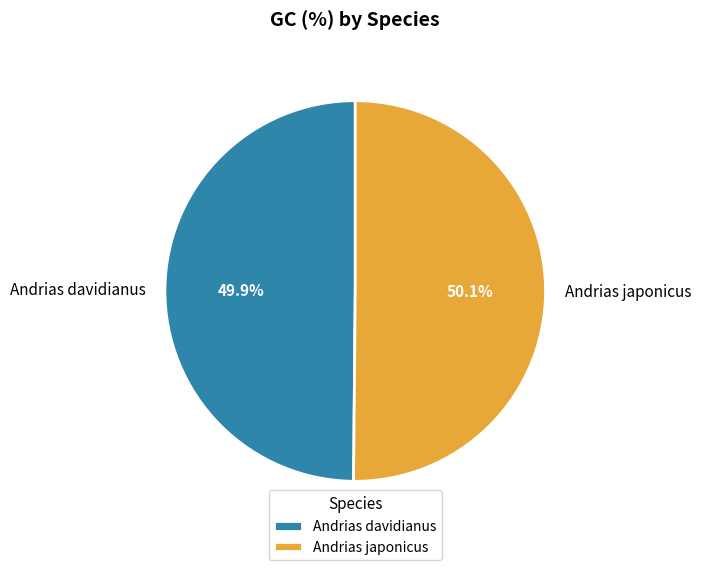

How much of the chart is everything except Andrias davidianus?

50.1%